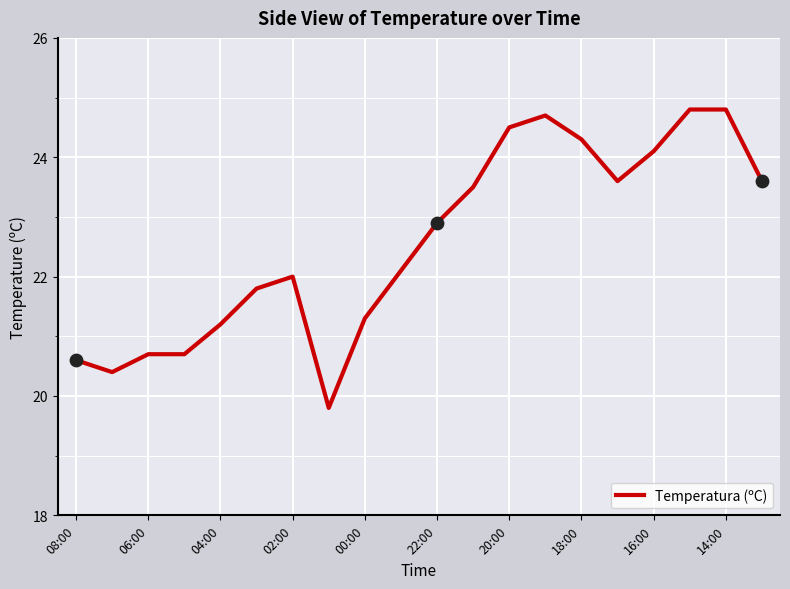

What is the greatest value displayed?

24.8